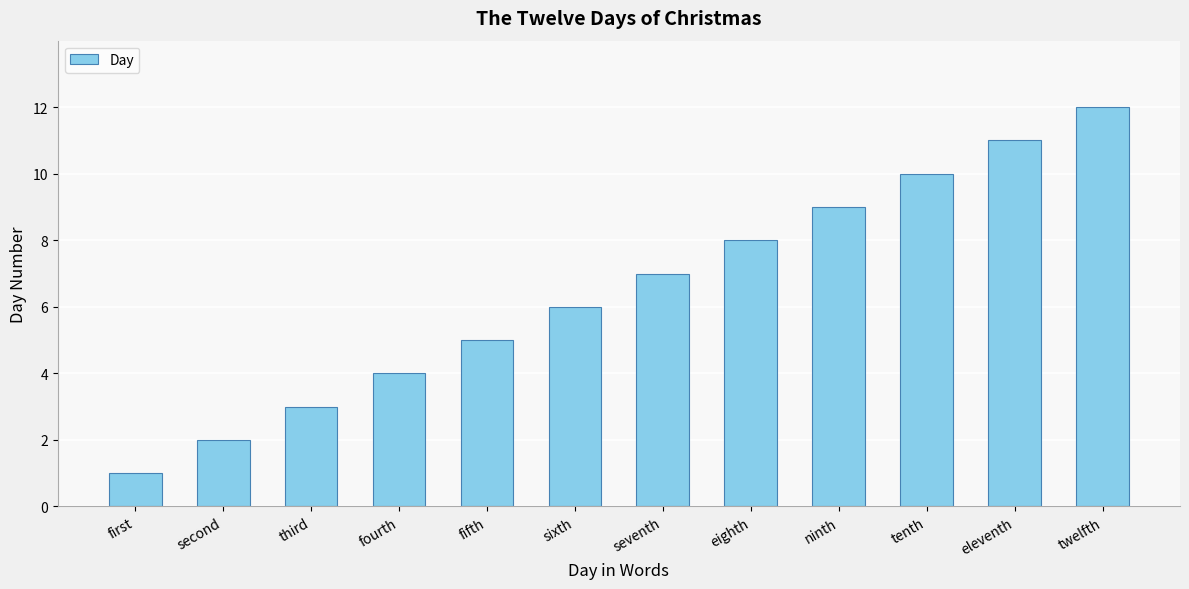

Reading right to left, what are all the values shown in this chart?

12	11	10	9	8	7	6	5	4	3	2	1